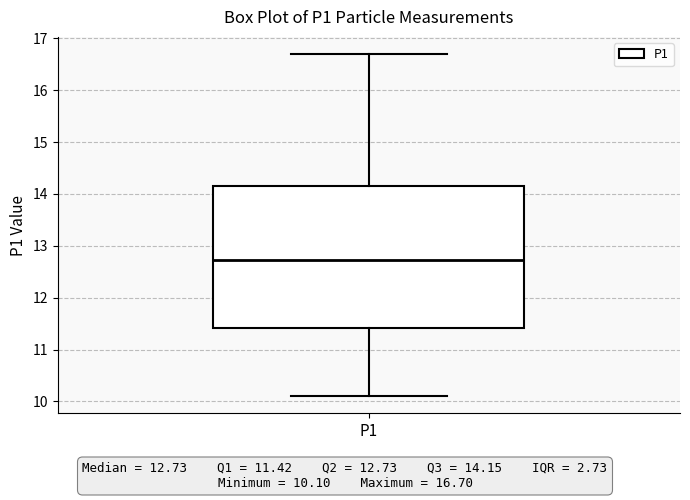

Where does the upper whisker of the box for P1 end on the y-axis? The values are not printed on the chart, so give them approximately, as read against the axis.

16.7